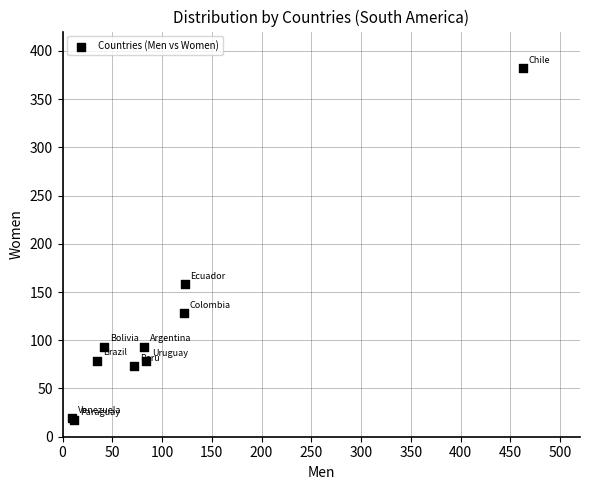

What Y value in the scatter plot is closest to 199?

158